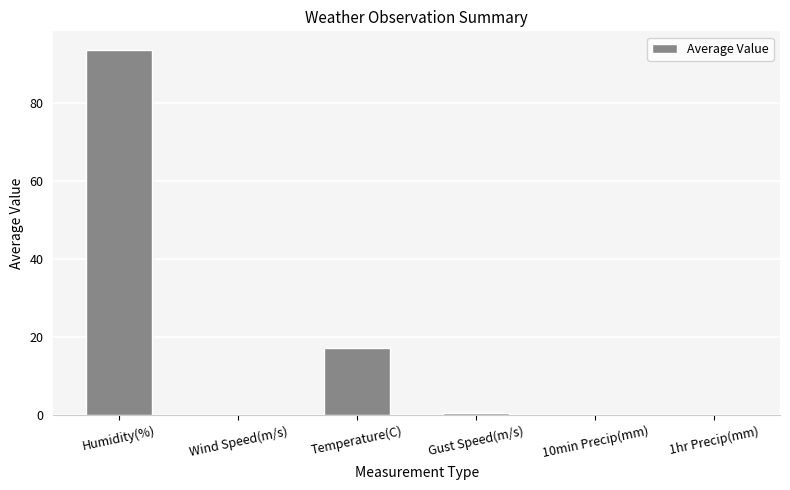

What is the greatest value displayed?

93.7